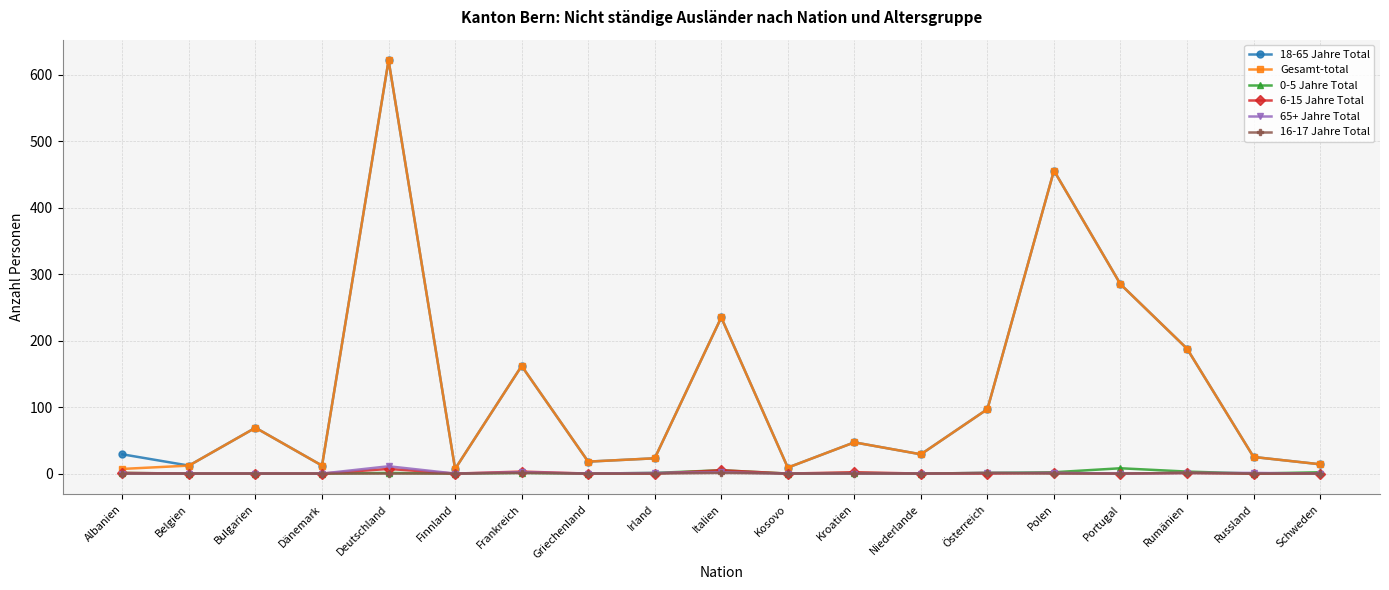

What is the difference between the highest and lowest values at Russland?

25